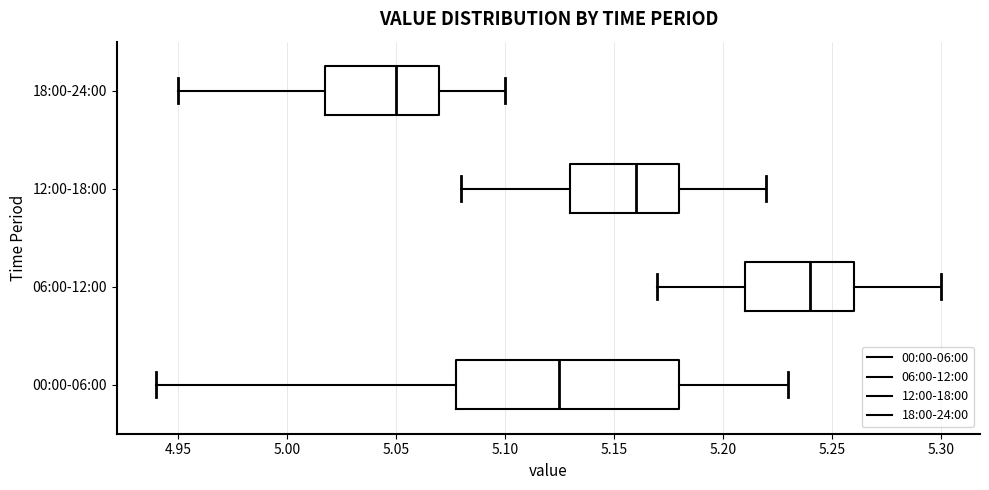

Reading bottom to top, transcribe this box plot: for each box, give where its median line is, the range the box spans, and where its two whiskers end, as read against the x-axis. The values are not printed on the chart, so give them approximately, as read against the axis.

00:00-06:00: median 5.125, box 5.080 to 5.180, whiskers 4.940 to 5.230
06:00-12:00: median 5.240, box 5.210 to 5.260, whiskers 5.170 to 5.300
12:00-18:00: median 5.160, box 5.130 to 5.180, whiskers 5.080 to 5.220
18:00-24:00: median 5.050, box 5.020 to 5.070, whiskers 4.950 to 5.100